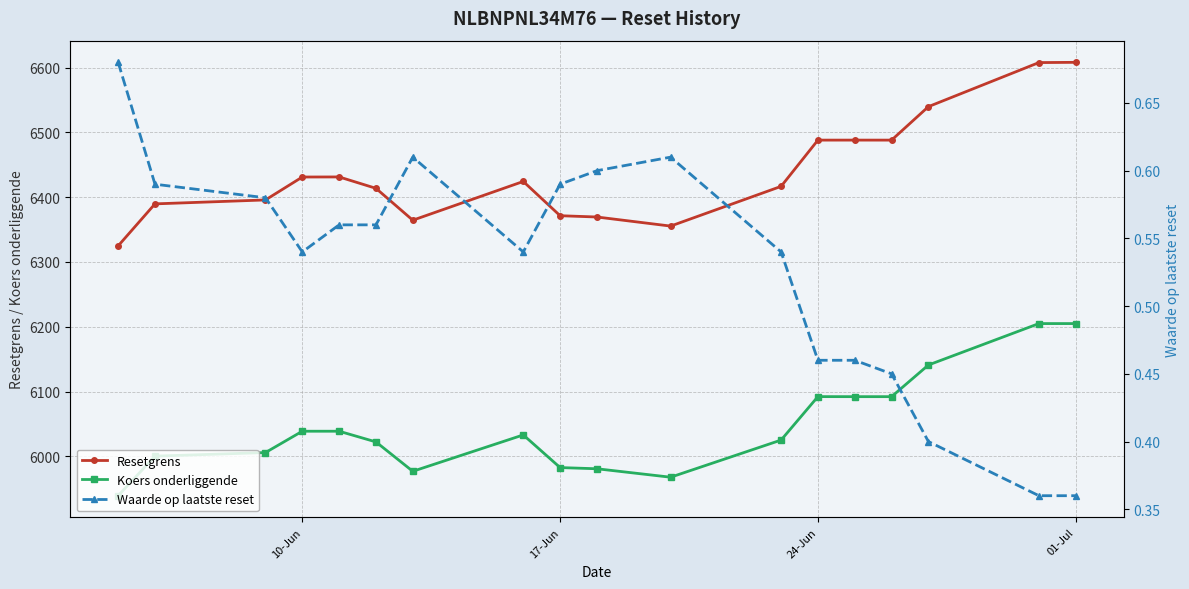

List the series in order of their peak value, lowest first.

Waarde op laatste reset, Koers onderliggende, Resetgrens